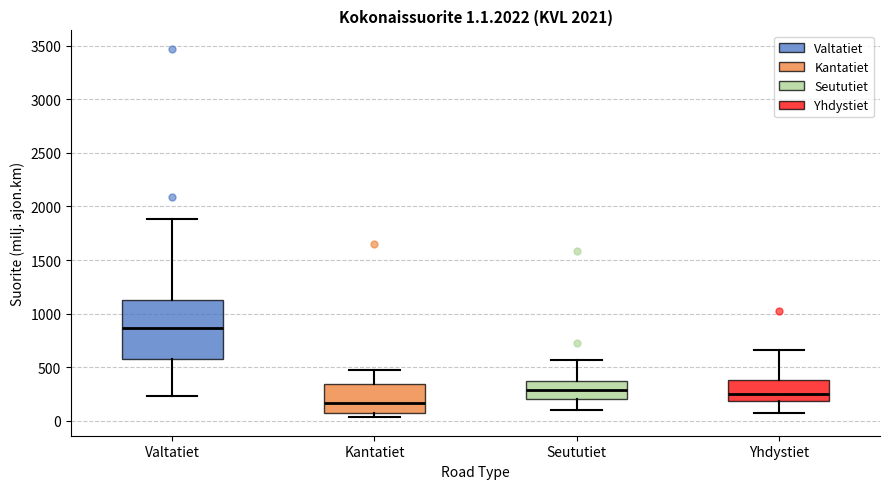

Comparing the boxes themselves (not the whiskers), which one is the tallest?

Valtatiet